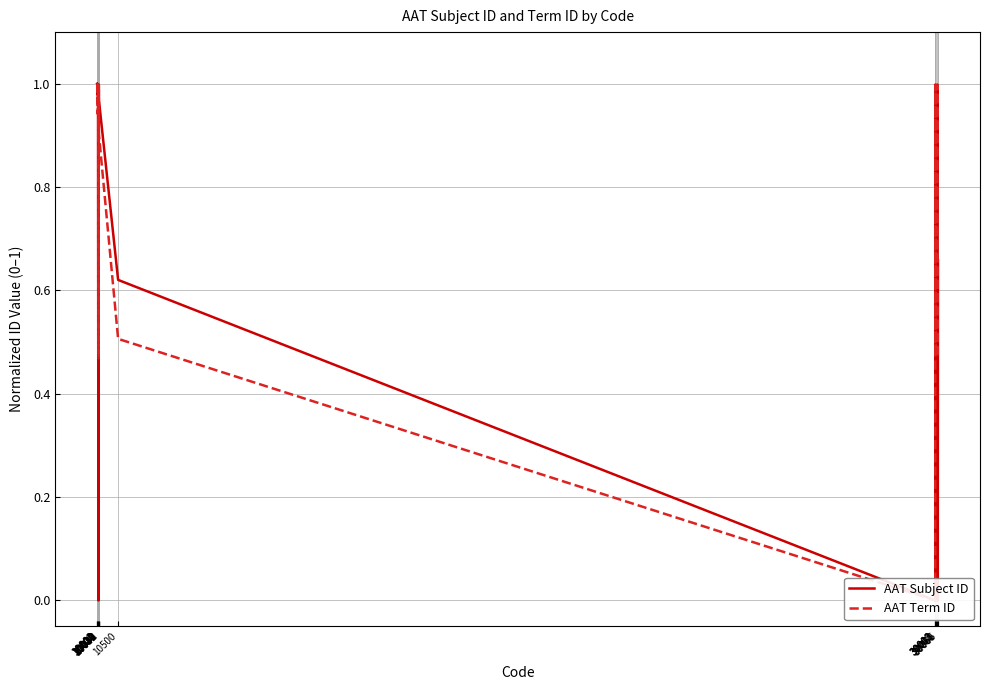

Reading left to right, list all the values displayed in this chart.

AAT Subject ID: 1.0	1.0	1.0	1.0	1.0	0.0	0.0	0.0	0.0	1.0	1.0	1.0	0.6	0.0	0.8	1.0	0.0	1.0	0.0	0.7
AAT Term ID: 1.0	1.0	1.0	0.9	1.0	0.9	0.5	0.5	0.5	1.0	0.9	0.9	0.5	0.0	0.7	1.0	0.5	1.0	0.5	0.5